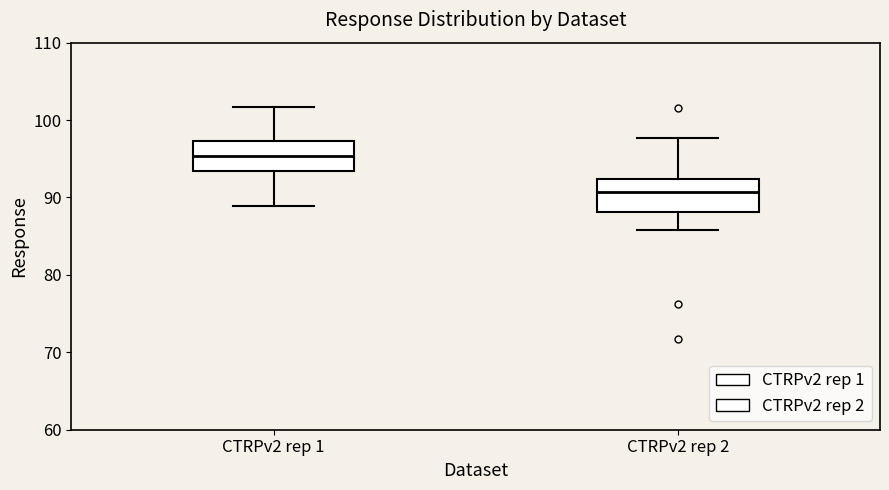

Reading left to right, transcribe this box plot: for each box, give where its median line is, the range the box spans, and where its two whiskers end, as read against the y-axis. The values are not printed on the chart, so give them approximately, as read against the axis.

CTRPv2 rep 1: median 95, box 93 to 97, whiskers 89 to 102
CTRPv2 rep 2: median 91, box 88 to 92, whiskers 86 to 98